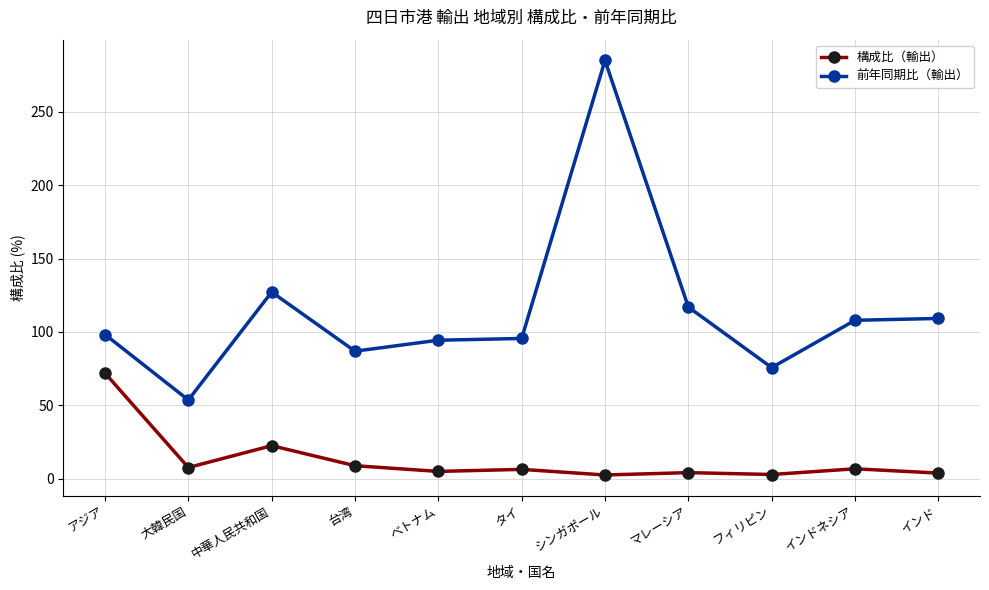

At which category does 構成比（輸出） reach its first local valley?

大韓民国